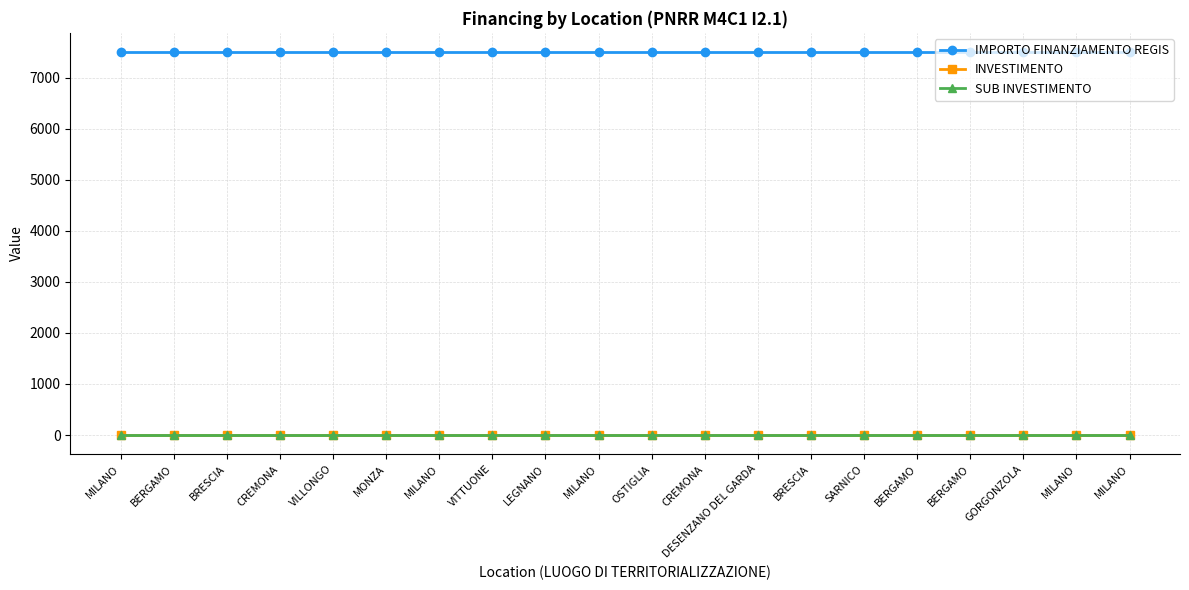

True or false: IMPORTO FINANZIAMENTO REGIS and INVESTIMENTO intersect in this chart.

False